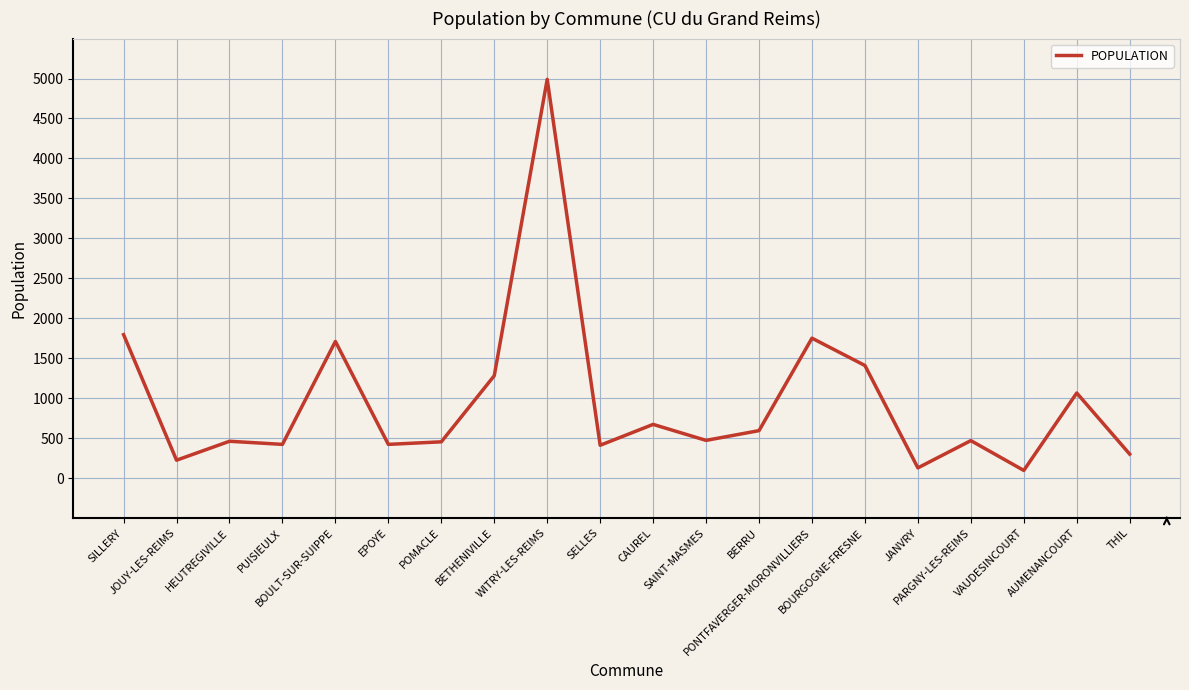

What is the difference between the values at SELLES and BOURGOGNE-FRESNE?

998